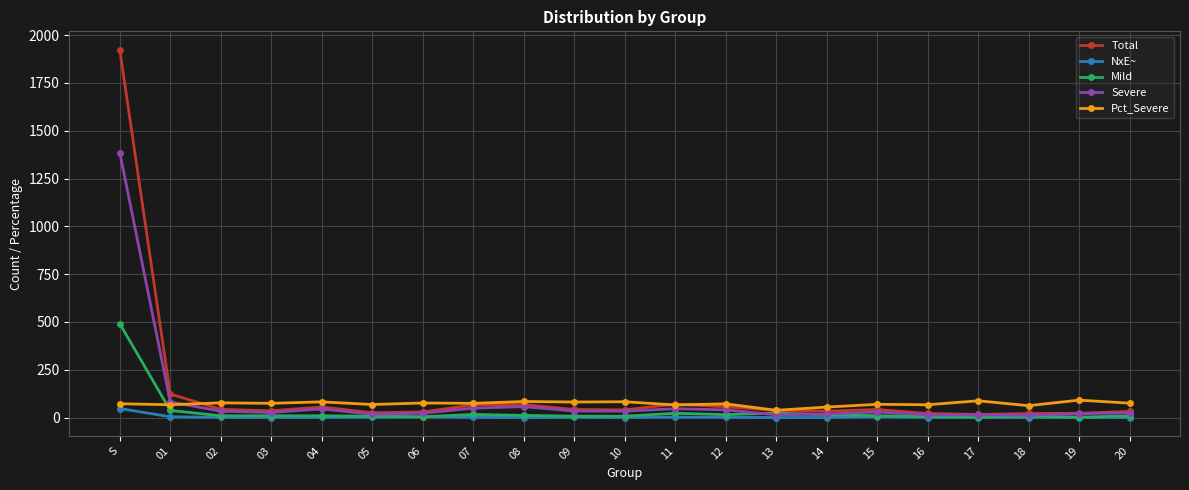

Between which two adjacent categories do Pct_Severe and Mild first intersect?

S and 01